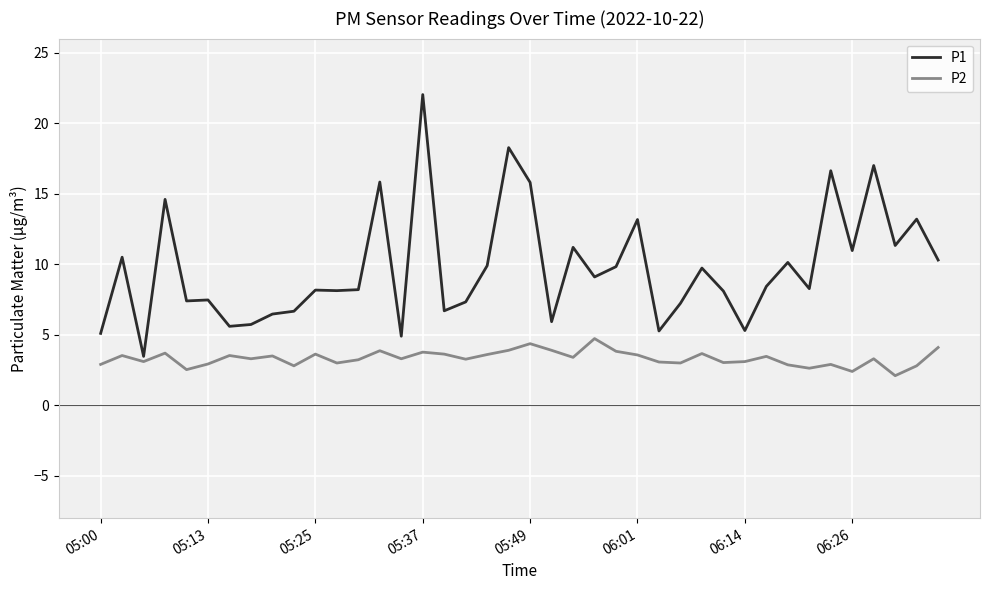

What is the lowest value of the P2 series?

2.1